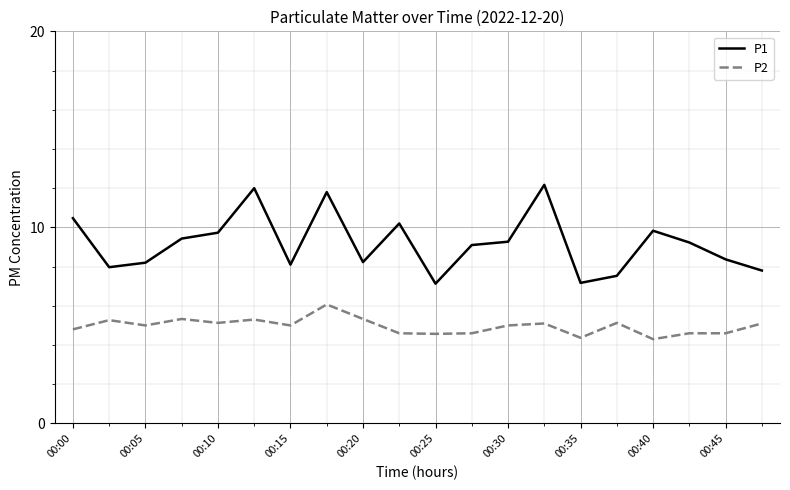

True or false: P1 and P2 cross at least once.

False